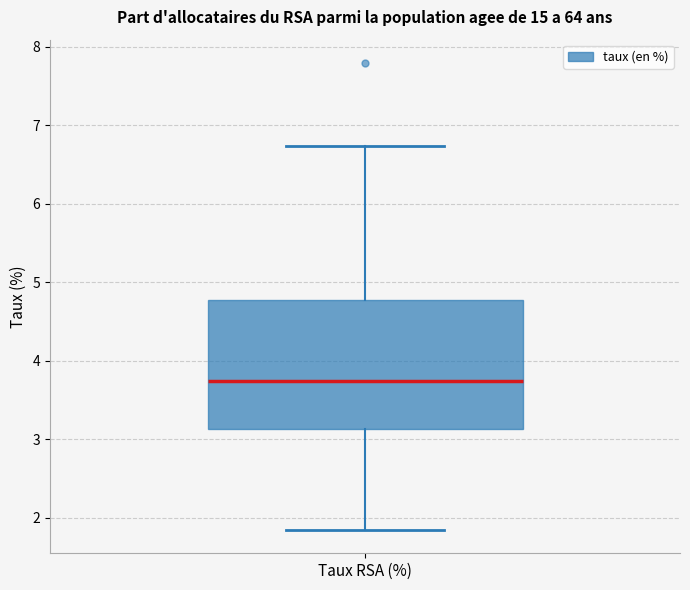

Read this box plot against the y-axis: the position of the median line, the range covered by the box, and the ends of both whiskers. The values are not printed on the chart, so give them approximately, as read against the axis.

median 3.7, box 3.1 to 4.8, whiskers 1.8 to 6.7